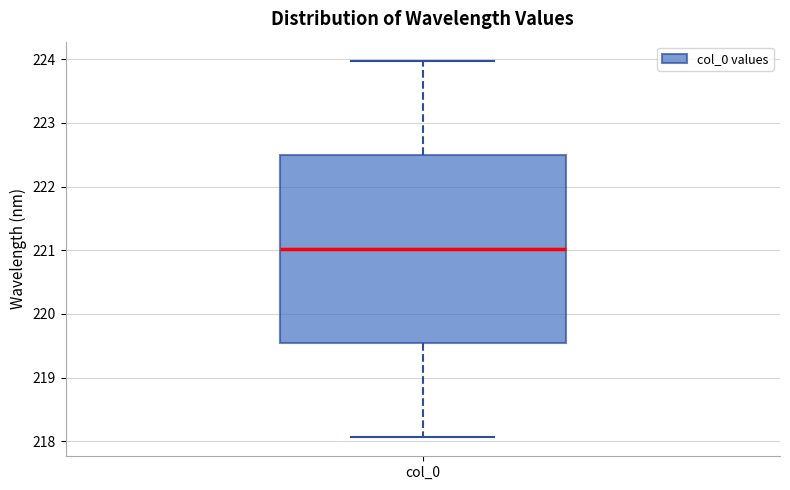

Transcribe this box plot: give where the median line is, the range the box spans, and where the two whiskers end, as read against the y-axis. The values are not printed on the chart, so give them approximately, as read against the axis.

median 221.0, box 219.5 to 222.5, whiskers 218.1 to 224.0